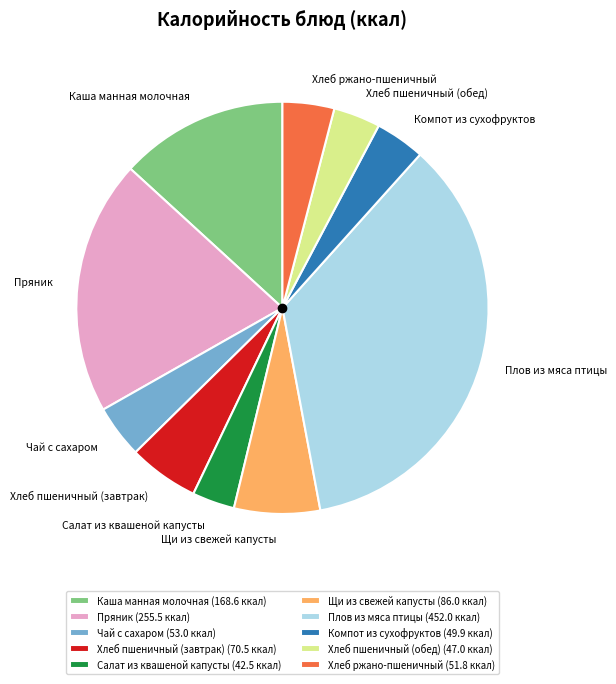

Is it true that Салат из квашеной капусты is 17% of the pie?

False